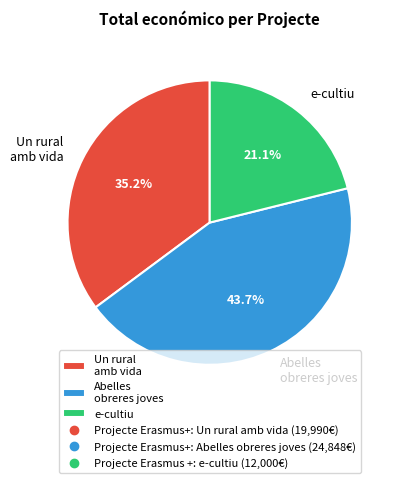

How many slices are in this pie chart?

3